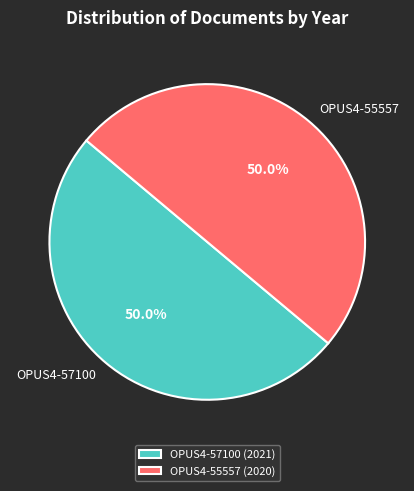

To the nearest percent, what is the combined percentage of OPUS4-55557 and OPUS4-57100?

100%